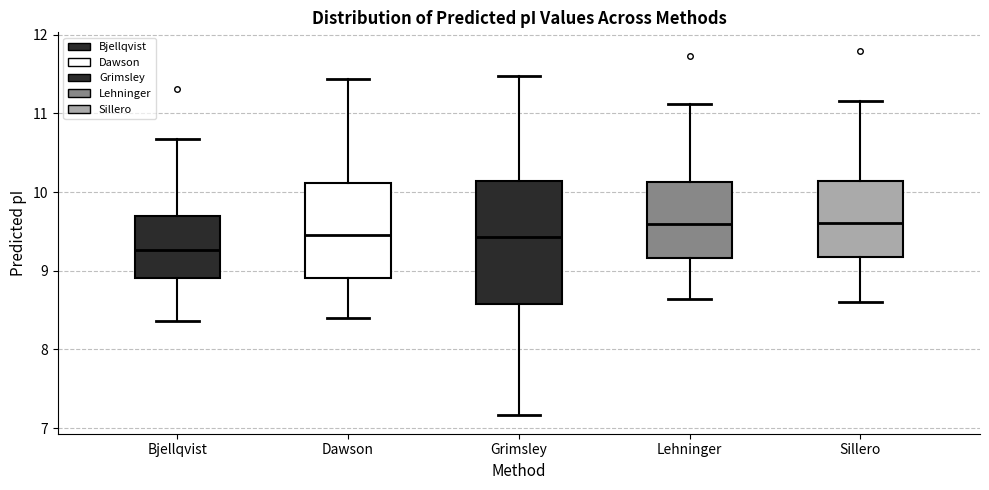

Which box has the lowest median line?

Bjellqvist